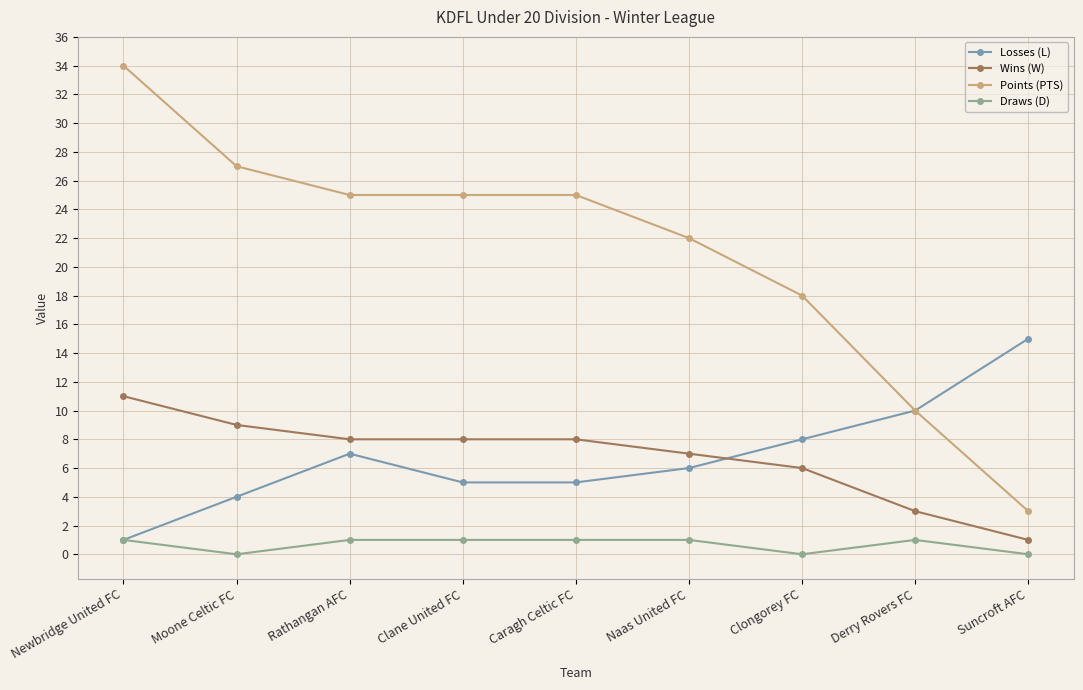

The value of Draws (D) at Moone Celtic FC is 0. True or false?

True